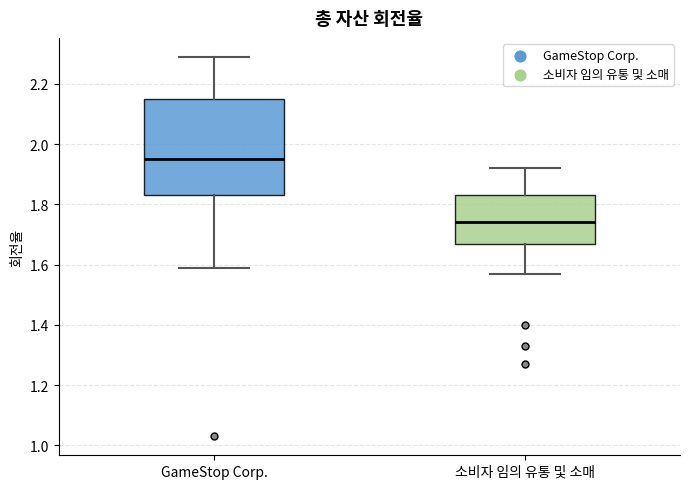

Reading left to right, read every box against the y-axis: the position of its median line, the range the box covers, and the ends of its whiskers. The values are not printed on the chart, so give them approximately, as read against the axis.

GameStop Corp.: median 1.96, box 1.84 to 2.16, whiskers 1.60 to 2.30
소비자 임의 유통 및 소매: median 1.74, box 1.68 to 1.84, whiskers 1.58 to 1.92